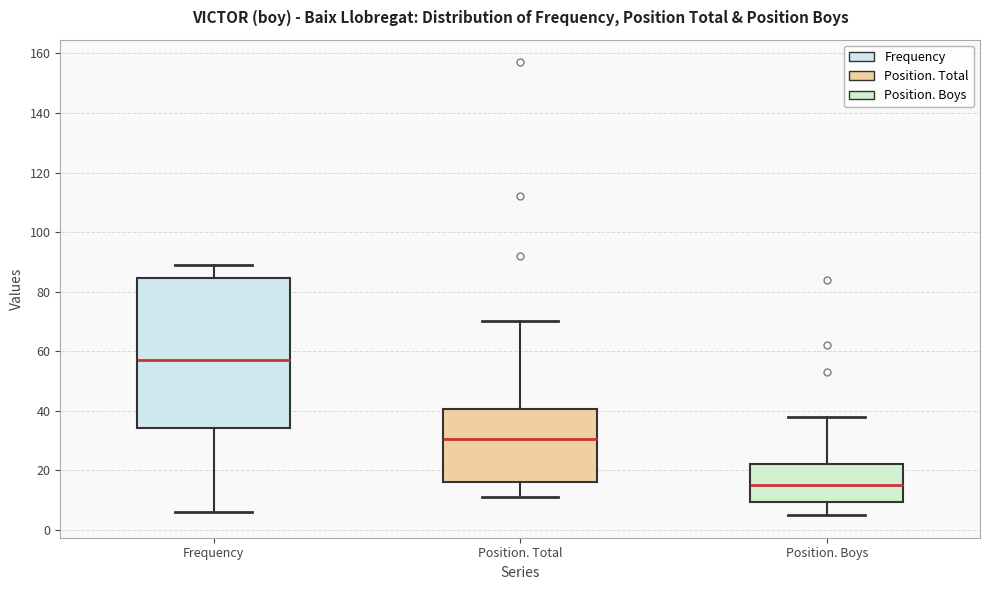

Where is the lower edge of the box for Frequency on the y-axis? The values are not printed on the chart, so give them approximately, as read against the axis.

34